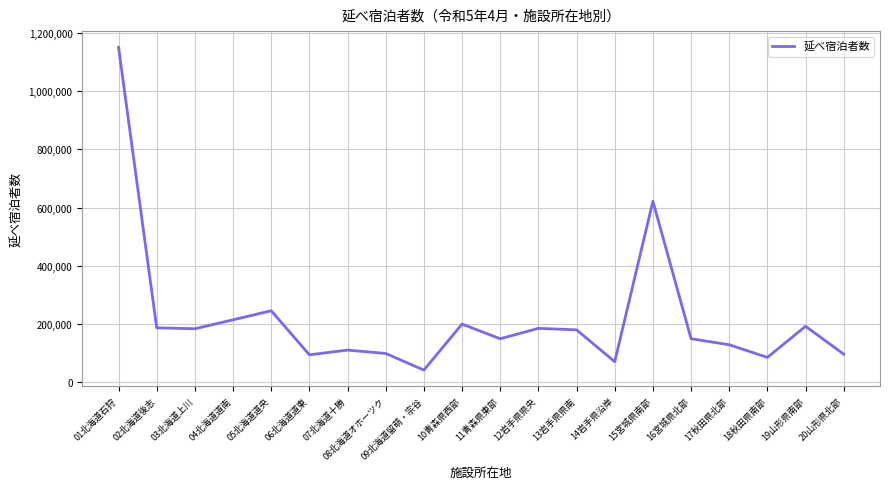

What is the smallest value displayed?

41890